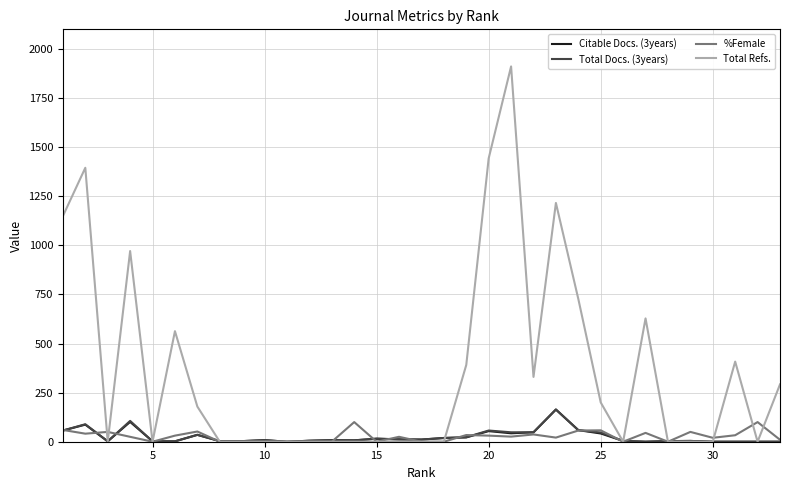

How many series are shown in this chart?

4